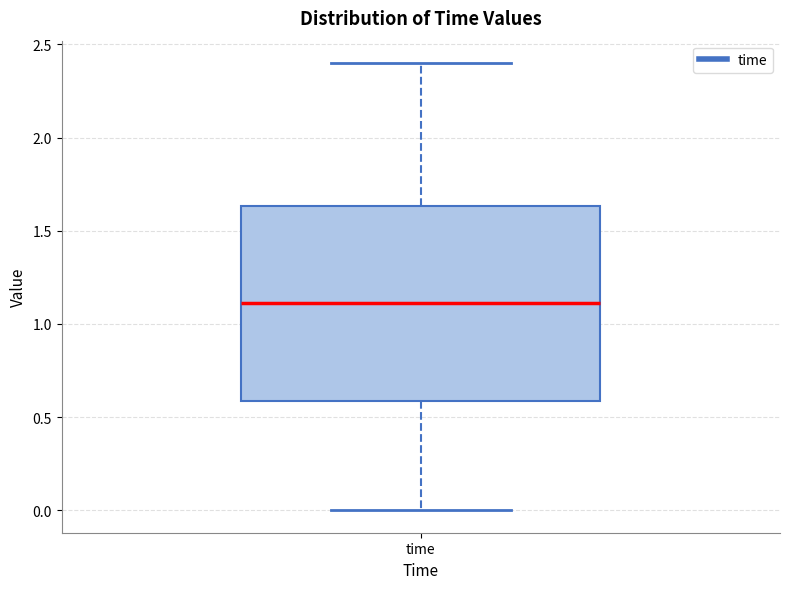

Transcribe this box plot: give where the median line is, the range the box spans, and where the two whiskers end, as read against the y-axis. The values are not printed on the chart, so give them approximately, as read against the axis.

median 1.10, box 0.60 to 1.65, whiskers 0.00 to 2.40